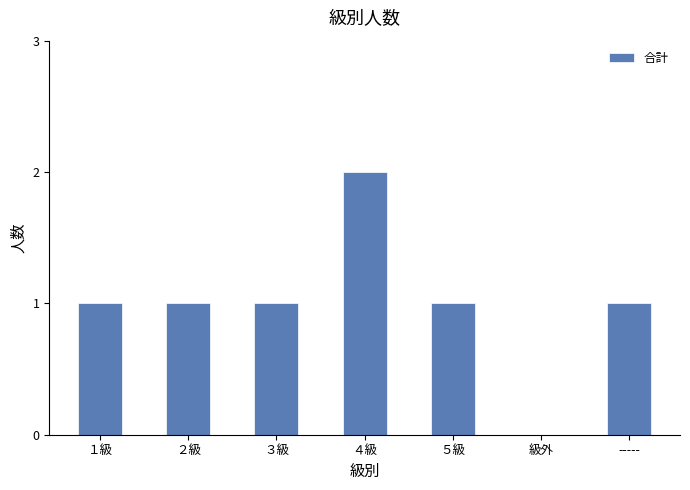

True or false: the data shows 1 at ４級.

False